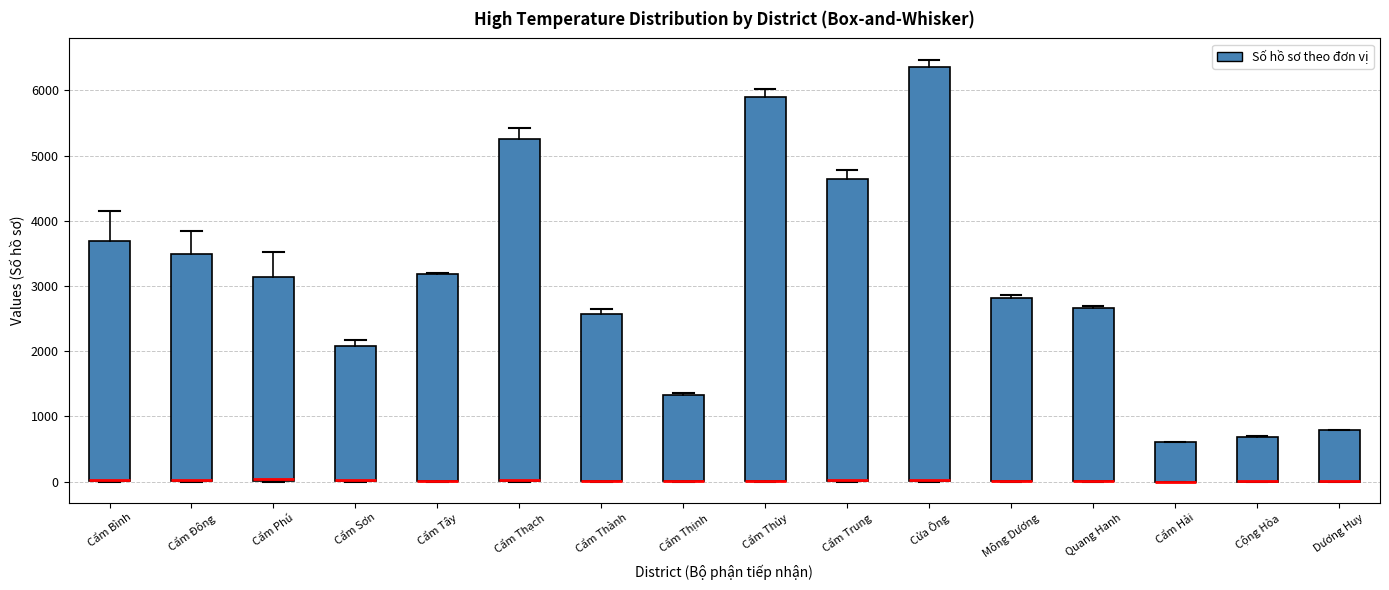

Which box is the tallest, from its lower edge to its upper edge?

Cửa Ông